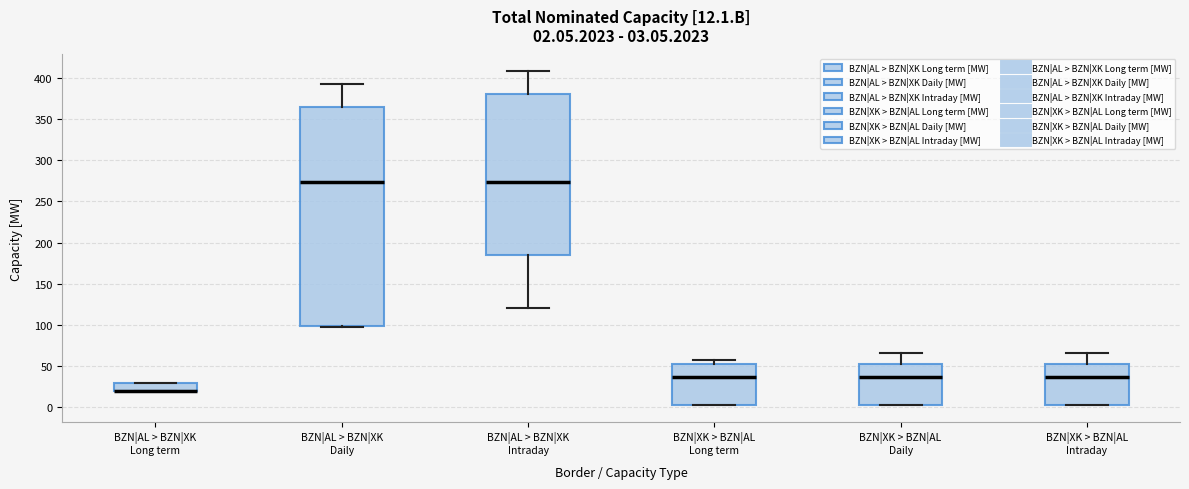

Comparing the boxes themselves (not the whiskers), which one is the tallest?

BZN|AL > BZN|XK Daily